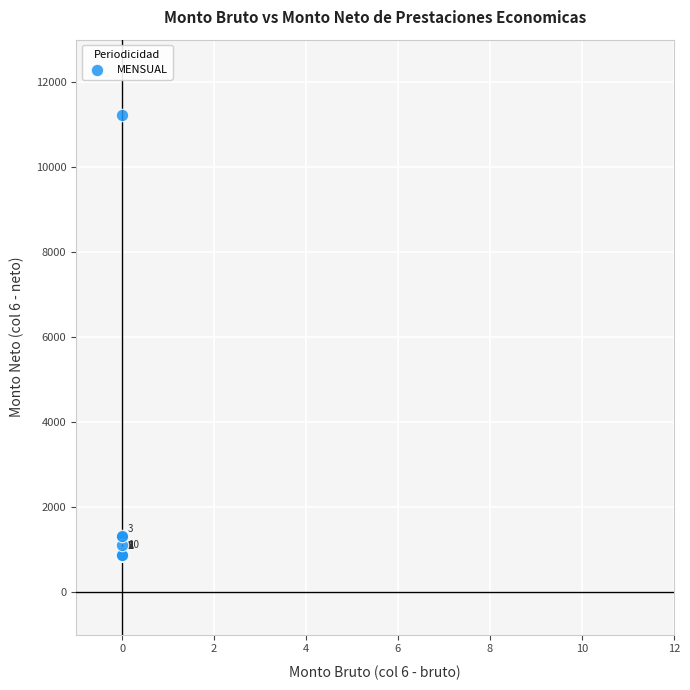

What Y value in the scatter plot is closest to 6051?

1331.9